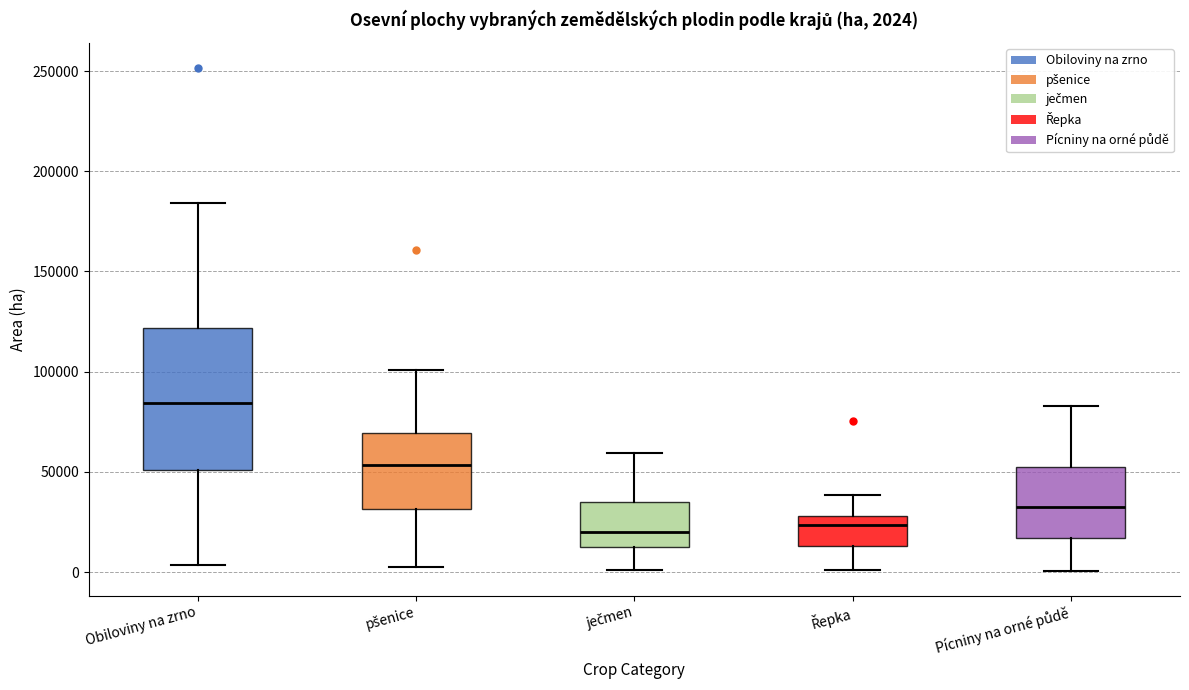

Comparing the boxes themselves (not the whiskers), which one is the tallest?

Obiloviny na zrno